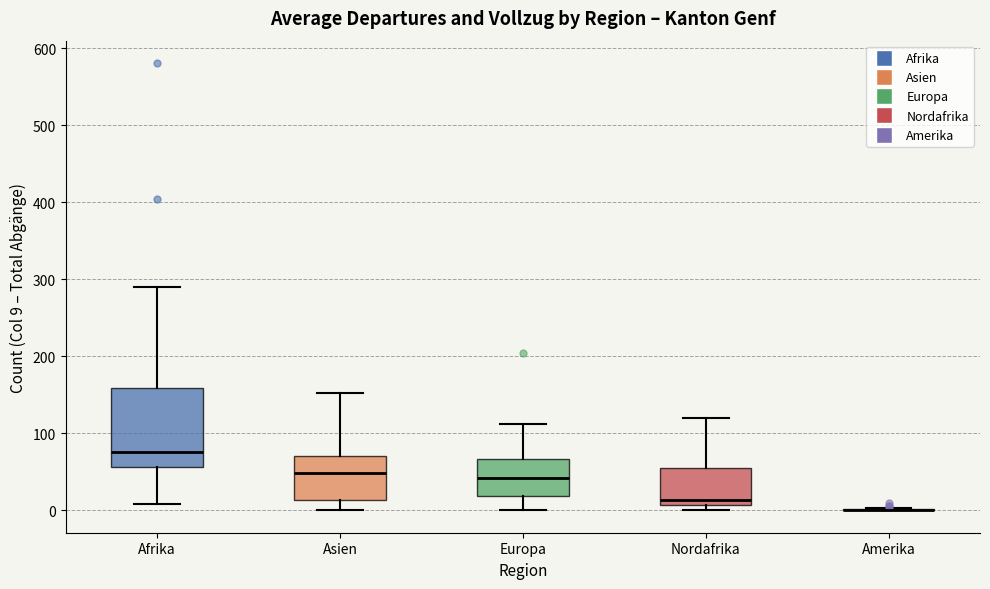

Which box is the tallest, from its lower edge to its upper edge?

Afrika